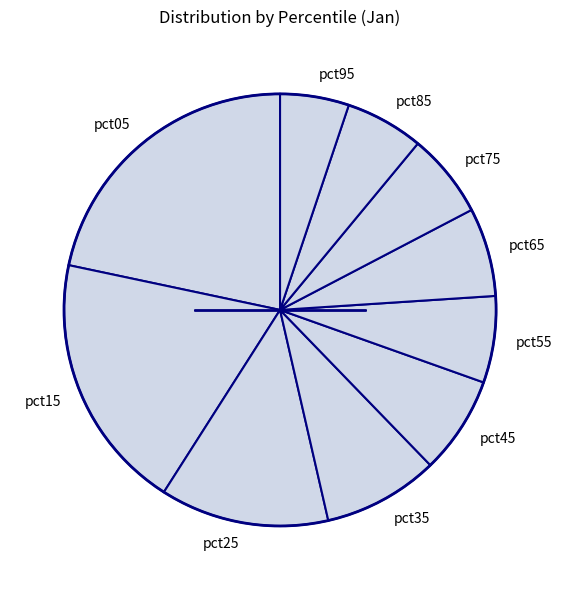

Which slice is the largest?

pct05